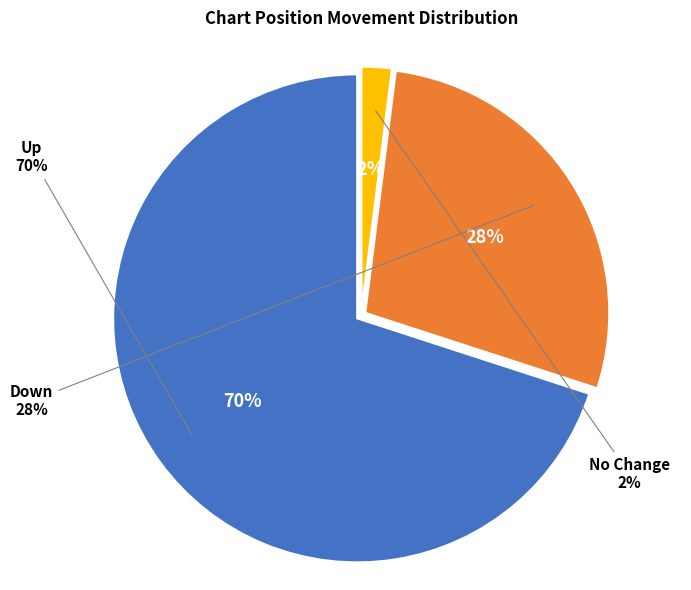

Is it true that up is 63% of the pie?

False